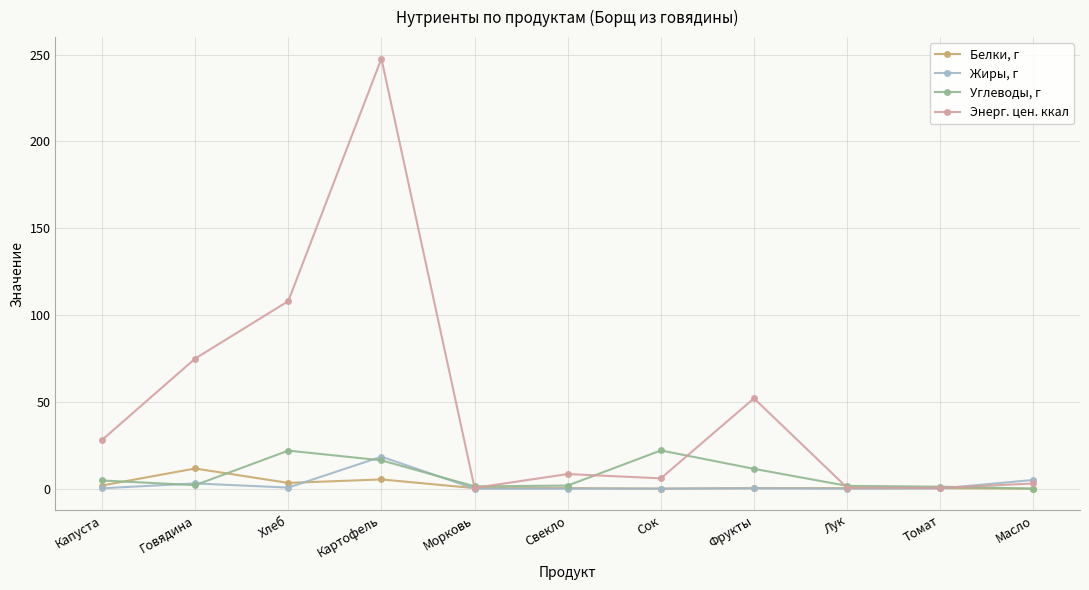

What is the label of the 1st point from the right?

Масло